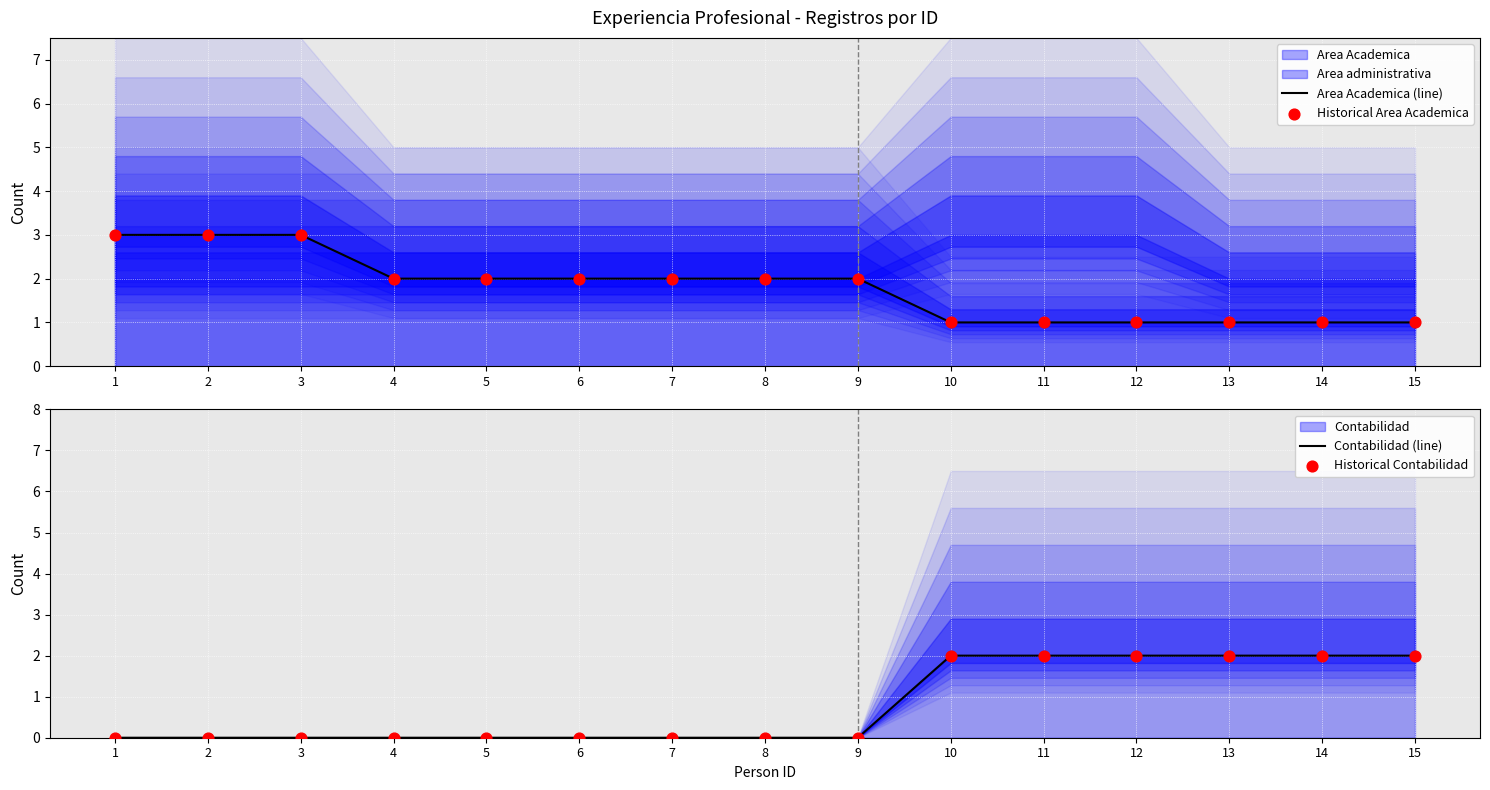

At which category is the sum across all series the highest?

1